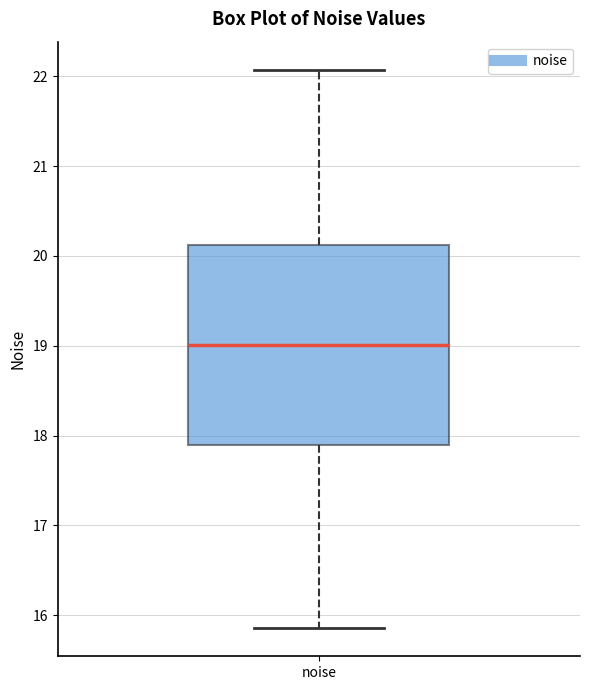

Transcribe this box plot: give where the median line is, the range the box spans, and where the two whiskers end, as read against the y-axis. The values are not printed on the chart, so give them approximately, as read against the axis.

median 19.0, box 17.9 to 20.1, whiskers 15.9 to 22.1